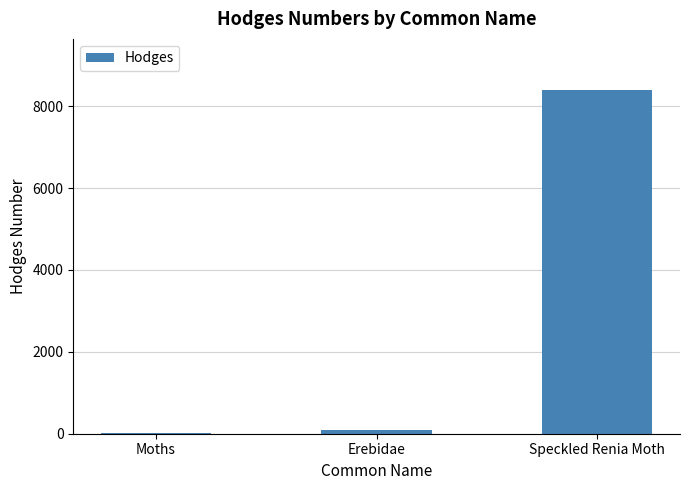

Where is the data nearest to the value 4207?

Erebidae